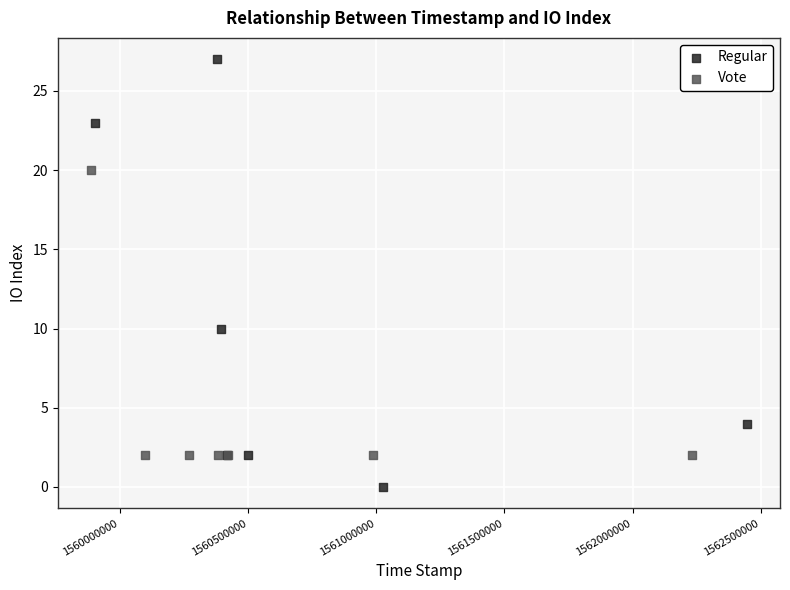

Which series reaches the minimum Y coordinate?

Regular